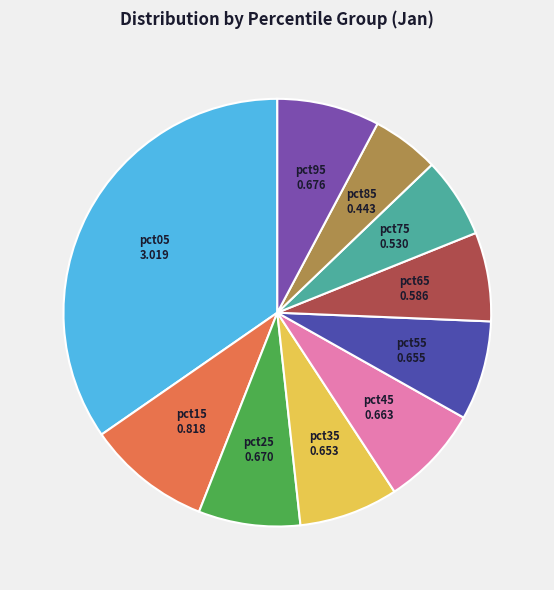

Is there a majority slice in this chart?

No